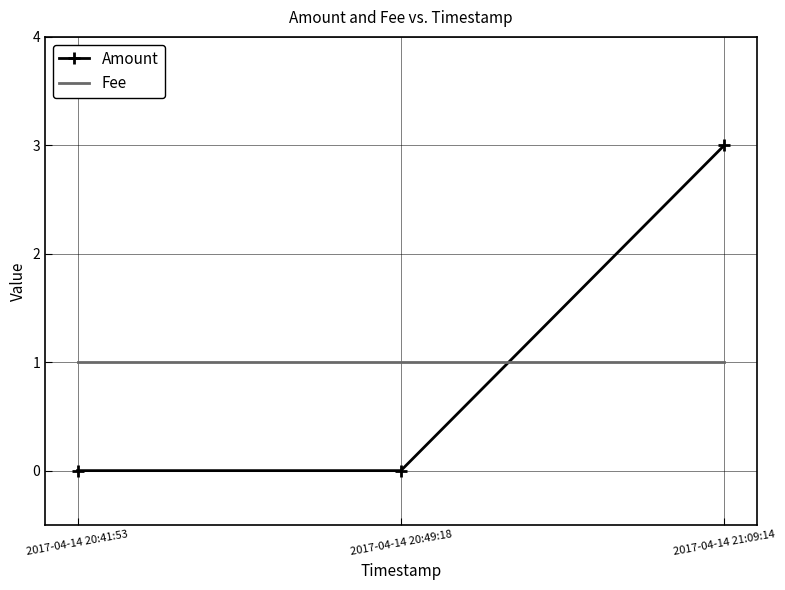

What is the spread (max minus min) of values at 2017-04-14 21:09:14?

2